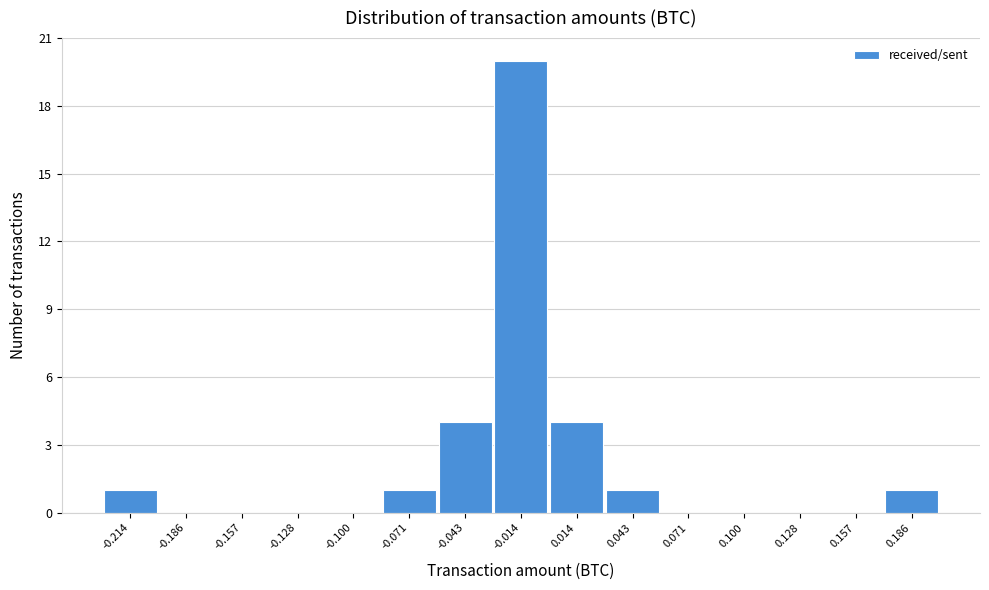

Reading left to right, what are all the values shown in this chart?

-0.214=1	-0.186=0	-0.157=0	-0.128=0	-0.100=0	-0.071=1	-0.043=4	-0.014=20	0.014=4	0.043=1	0.071=0	0.100=0	0.128=0	0.157=0	0.186=1